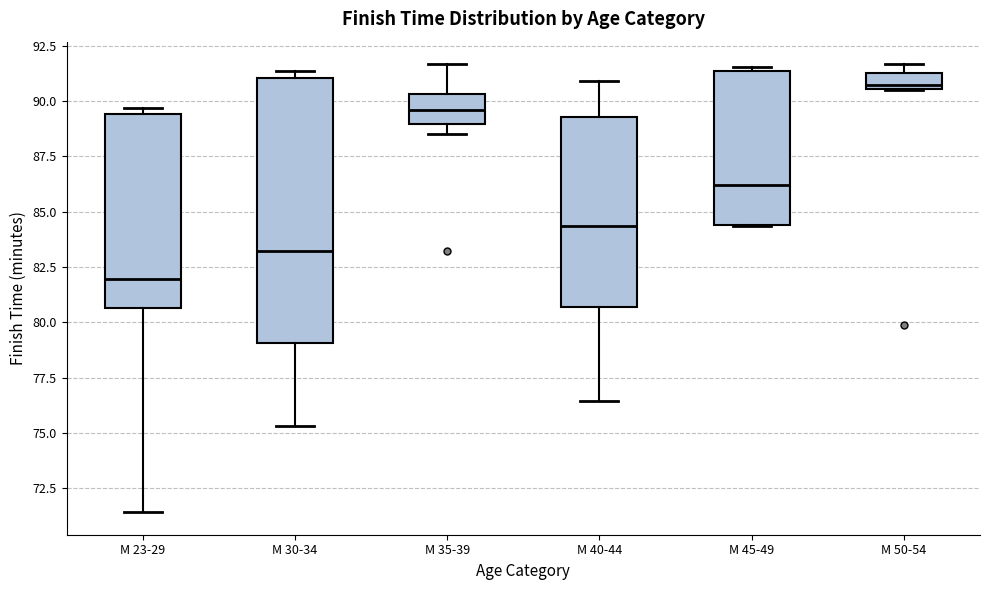

Which box's median line is the lowest?

М 23-29